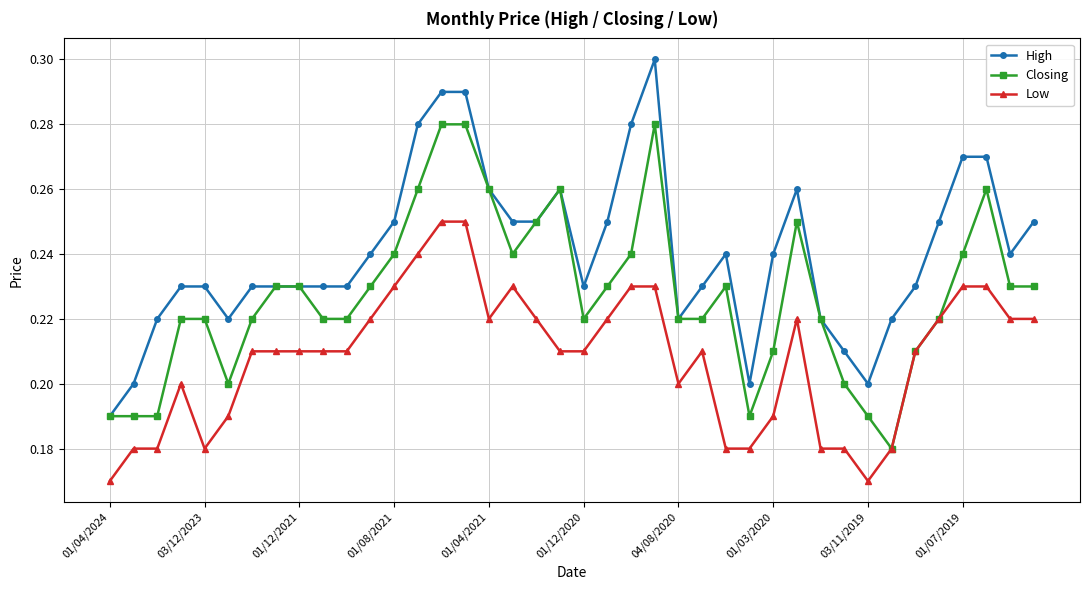

List the series in order of their overall mean, highest first.

High, Closing, Low